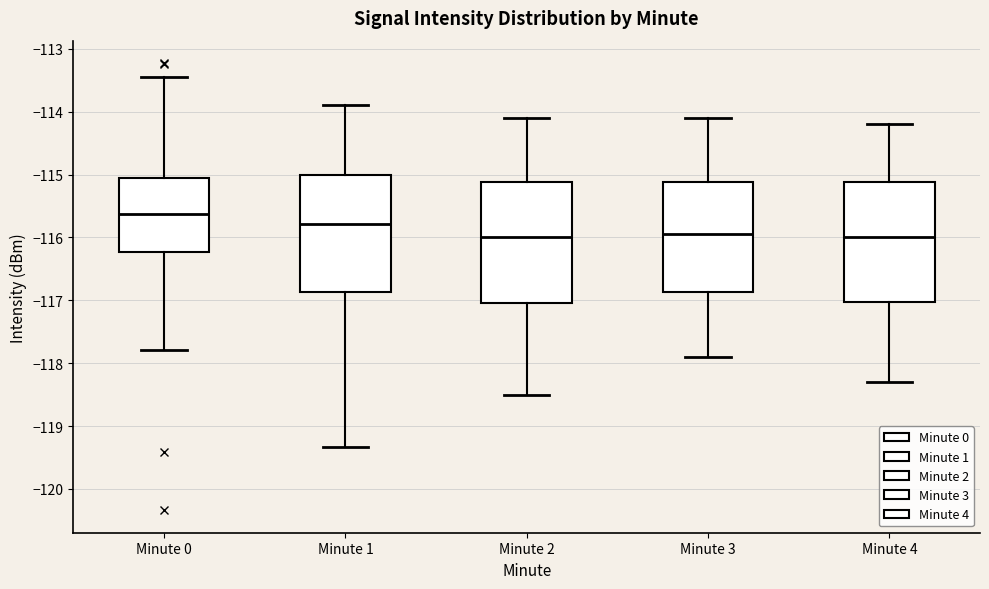

Where does the lower whisker of the box for Minute 0 end on the y-axis? The values are not printed on the chart, so give them approximately, as read against the axis.

-117.8